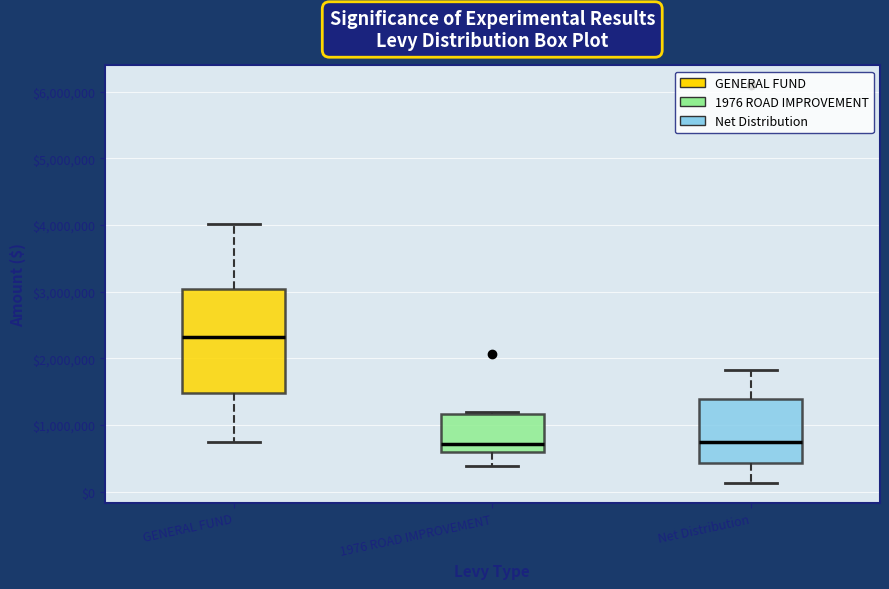

Where does the lower whisker of the box for 1976 ROAD IMPROVEMENT end on the y-axis? The values are not printed on the chart, so give them approximately, as read against the axis.

400000